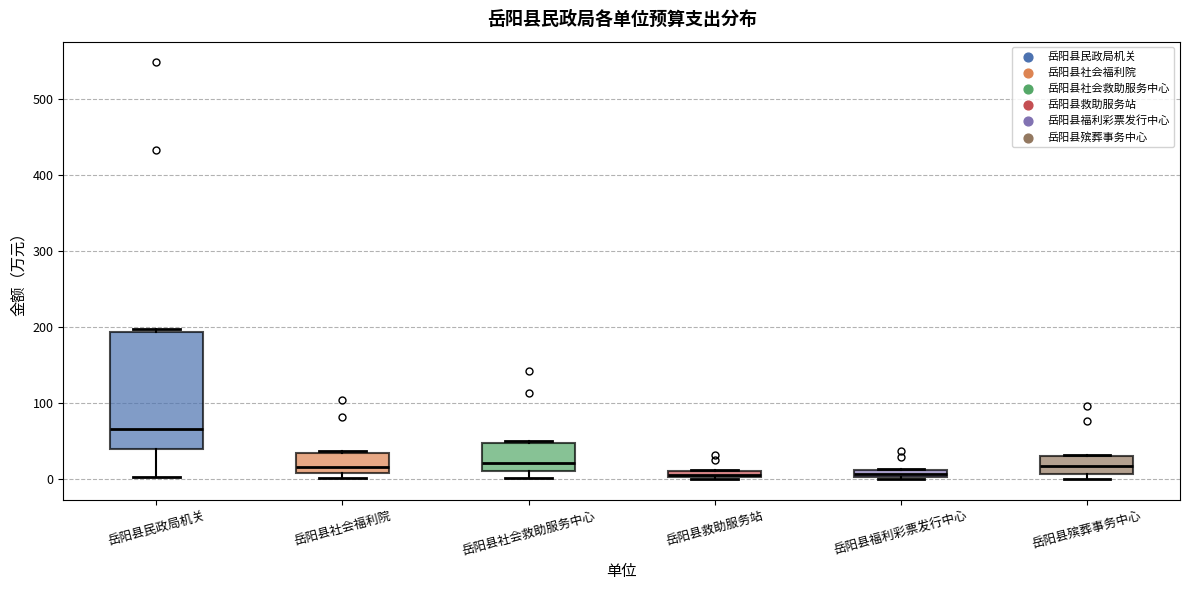

Comparing the boxes themselves (not the whiskers), which one is the tallest?

岳阳县民政局机关